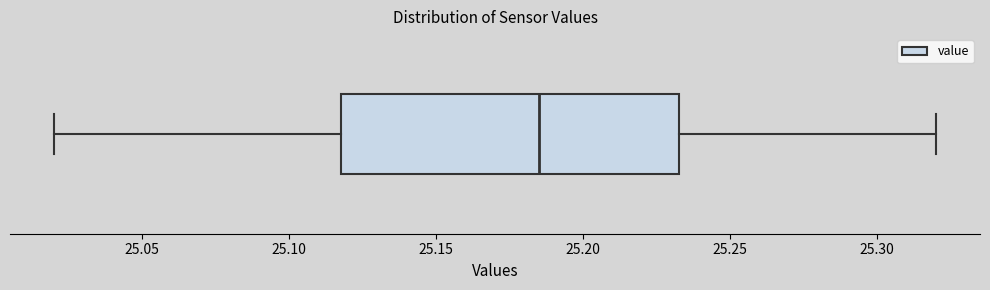

Where does the right whisker of the box end on the x-axis? The values are not printed on the chart, so give them approximately, as read against the axis.

25.320